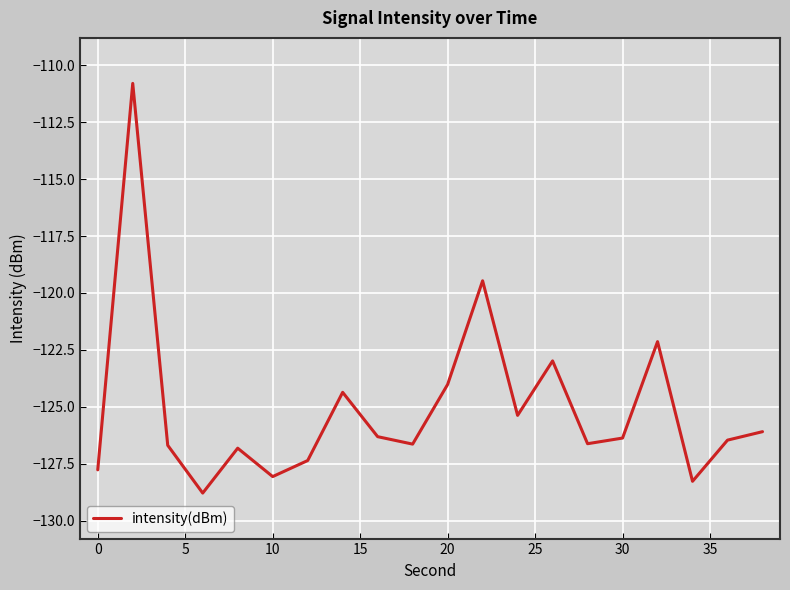

What is the maximum value shown in the chart?

-110.8